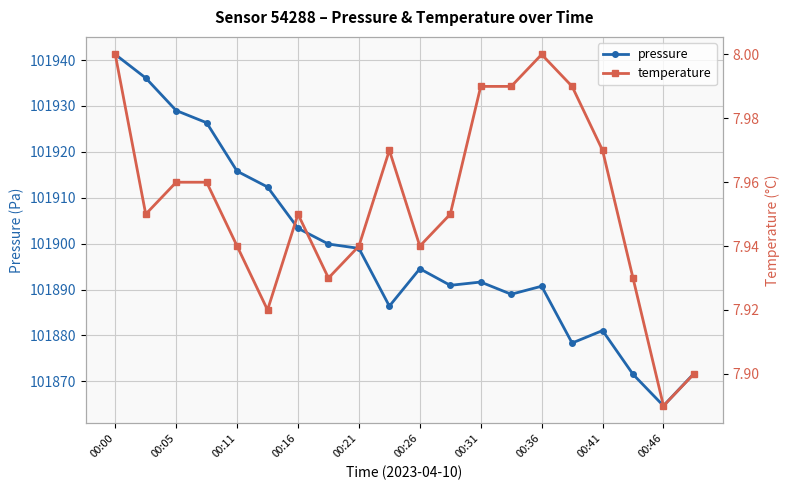

The pressure series shows 101903.3 at 00:16. True or false?

True